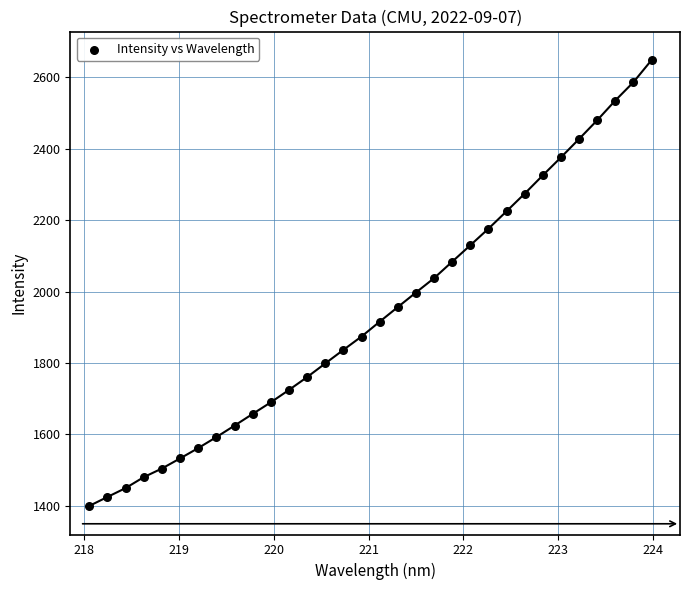

What is the range of X values (max minus min)?

5.9